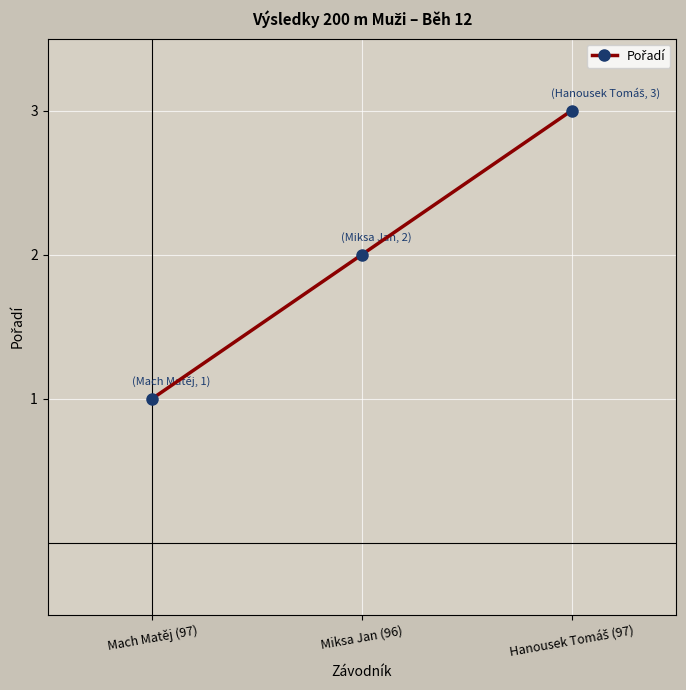

At which label is the value closest to 2?

Miksa Jan (96)